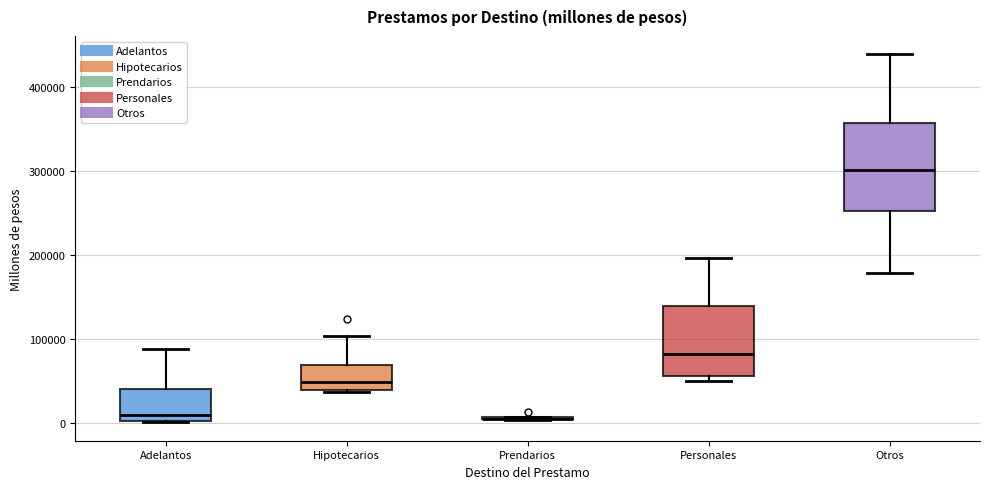

Reading left to right, transcribe this box plot: for each box, give where its median line is, the range the box spans, and where its two whiskers end, as read against the y-axis. The values are not printed on the chart, so give them approximately, as read against the axis.

Adelantos: median 10000, box 0 to 40000, whiskers 0 to 90000
Hipotecarios: median 50000, box 40000 to 70000, whiskers 40000 to 100000
Prendarios: box collapsed to a line at 10000, whiskers 0 to 10000
Personales: median 80000, box 60000 to 140000, whiskers 50000 to 200000
Otros: median 300000, box 250000 to 360000, whiskers 180000 to 440000